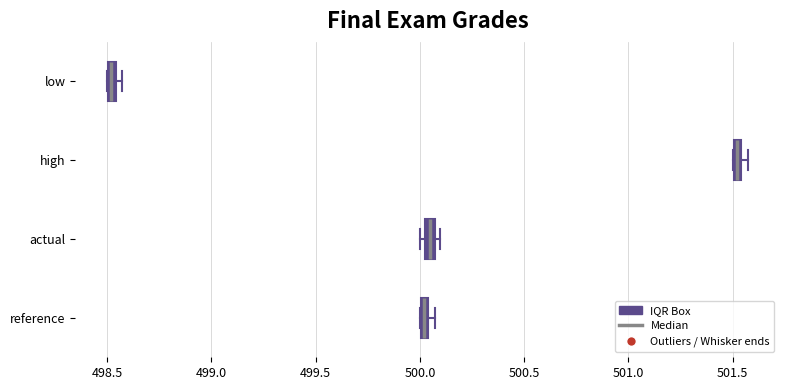

Where is the right edge of the box for reference on the x-axis? The values are not printed on the chart, so give them approximately, as read against the axis.

500.05